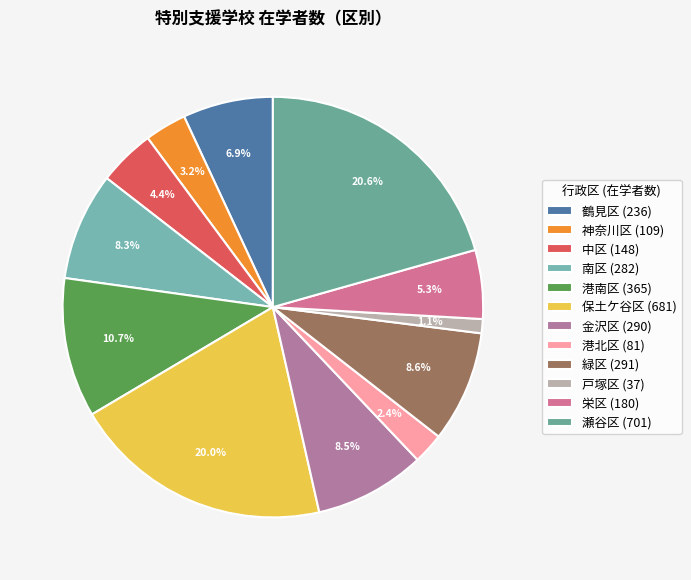

Do 南区 and 金沢区 together represent more than half of the pie?

No